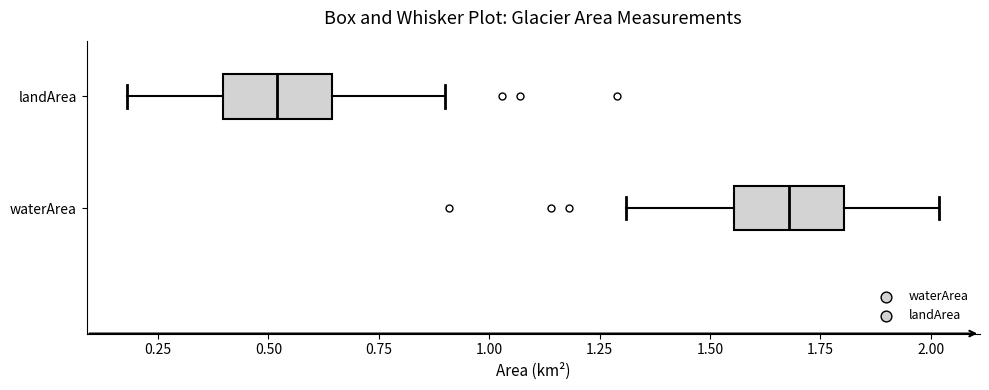

Which box has the furthest to the right median line?

waterArea